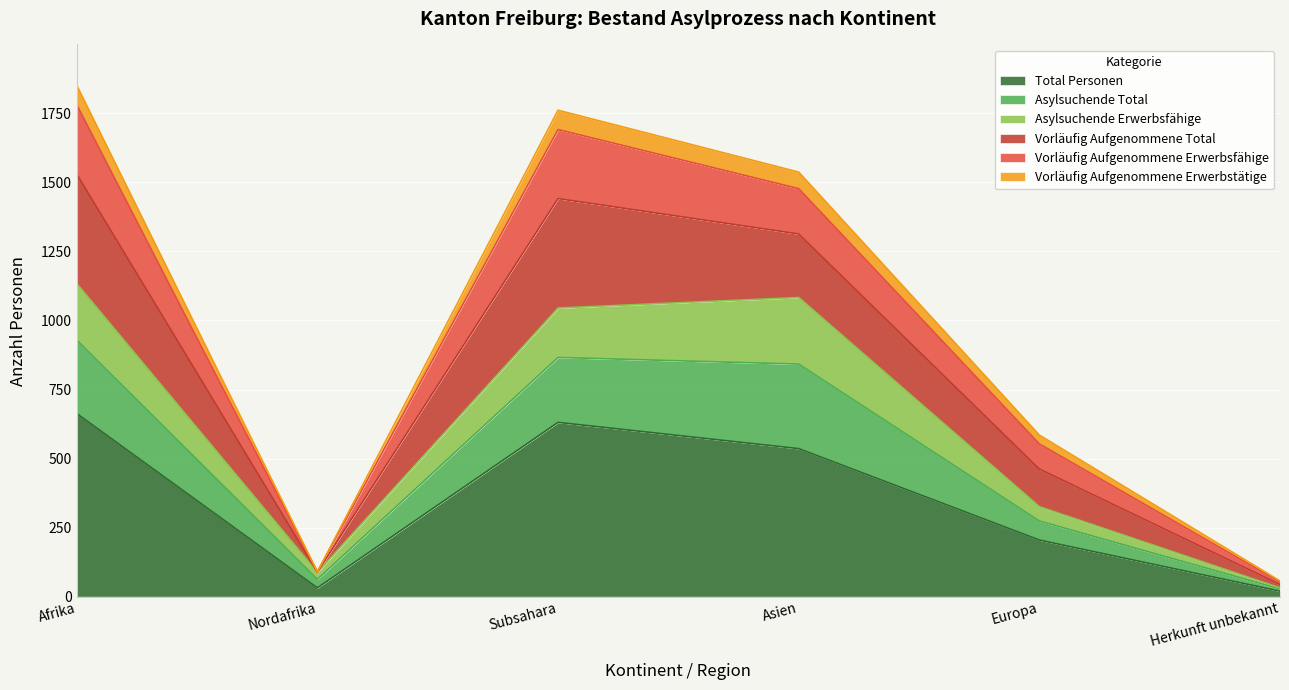

Rank the categories by Vorläufig Aufgenommene Erwerbsfähige value from lowest to highest.

Herkunft unbekannt, Nordafrika, Europa, Asien, Subsahara, Afrika